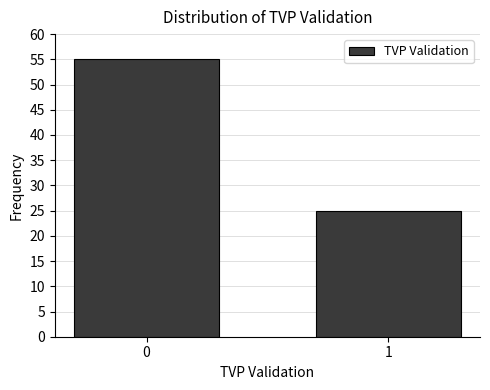

Reading left to right, list all the values displayed in this chart.

55	25